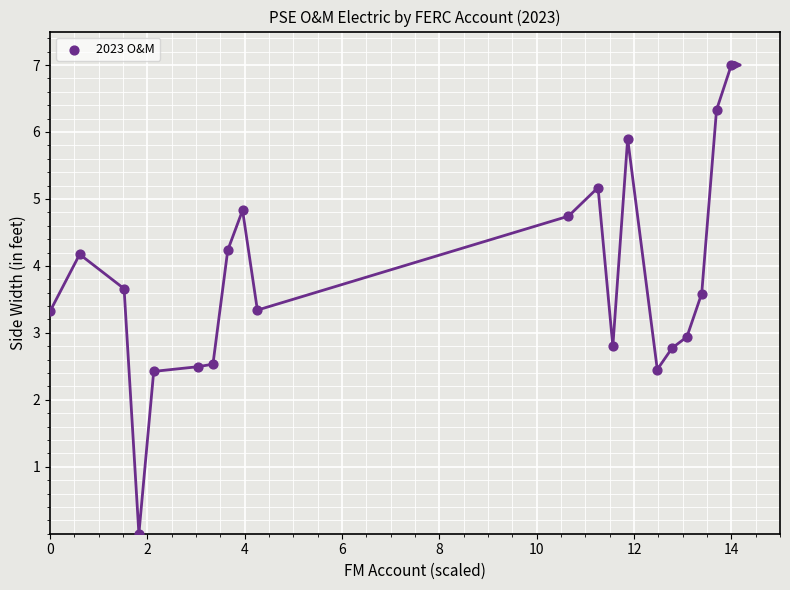

What is the range of Y values (max minus min)?

7.0